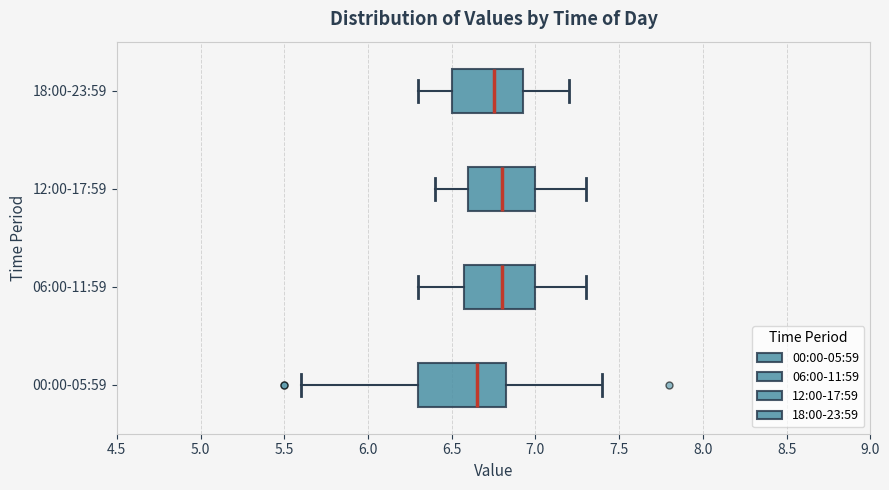

Where does the left whisker of the box for 00:00-05:59 end on the x-axis? The values are not printed on the chart, so give them approximately, as read against the axis.

5.60